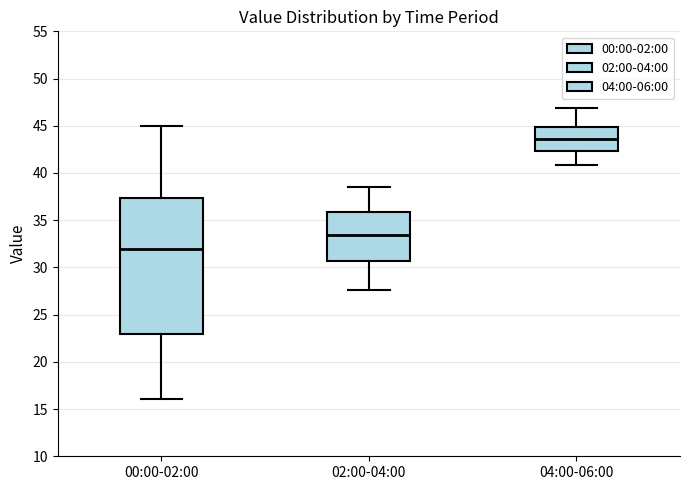

Which box's median line is the lowest?

00:00-02:00